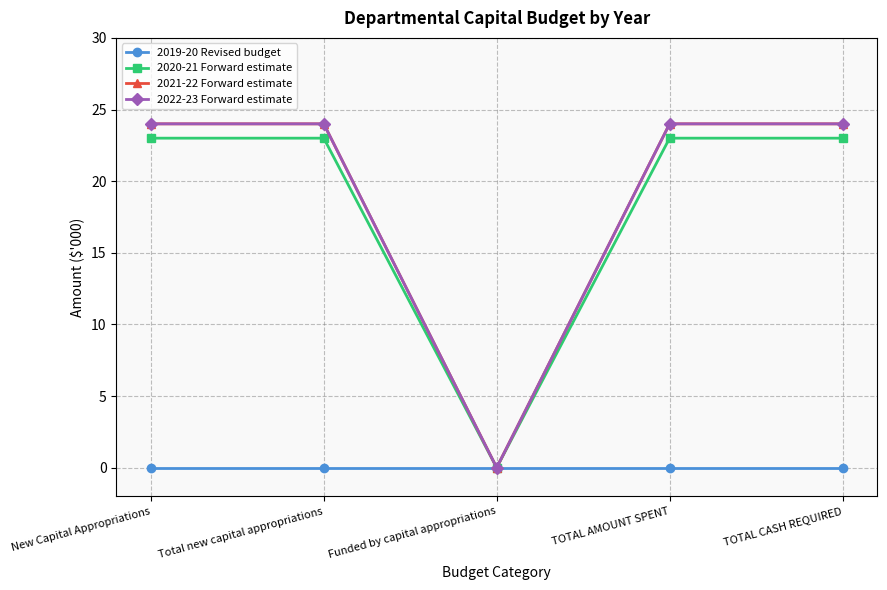

Is this an area chart (filled region under the line)?

No